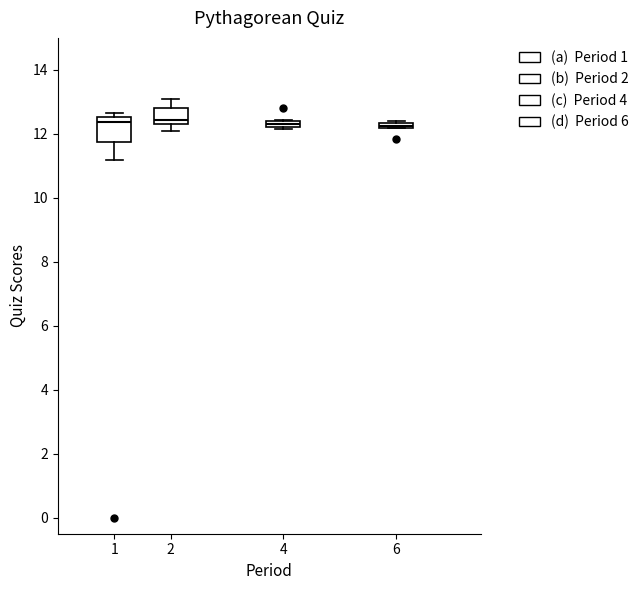

Comparing the boxes themselves (not the whiskers), which one is the tallest?

1